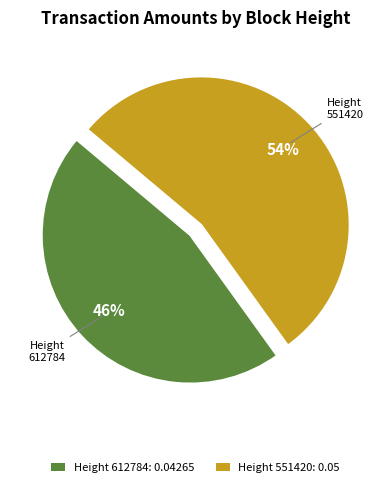

What is the smallest slice in the pie chart?

Height 612784: 0.04265